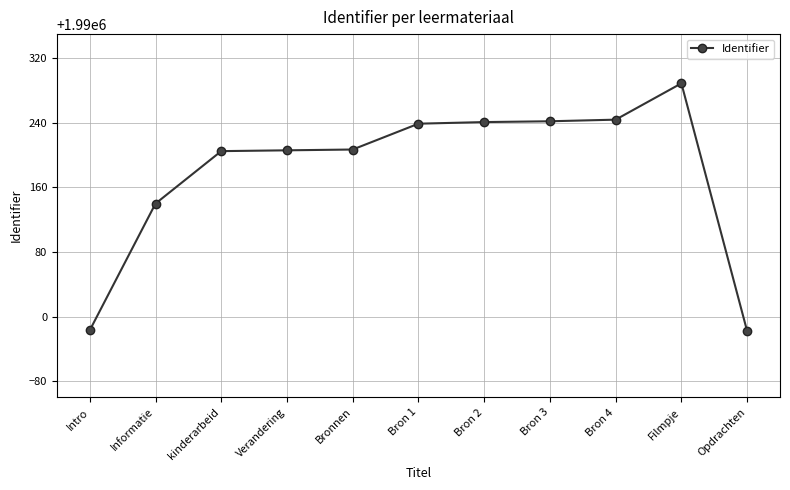

What is the sum of all values?

21891978